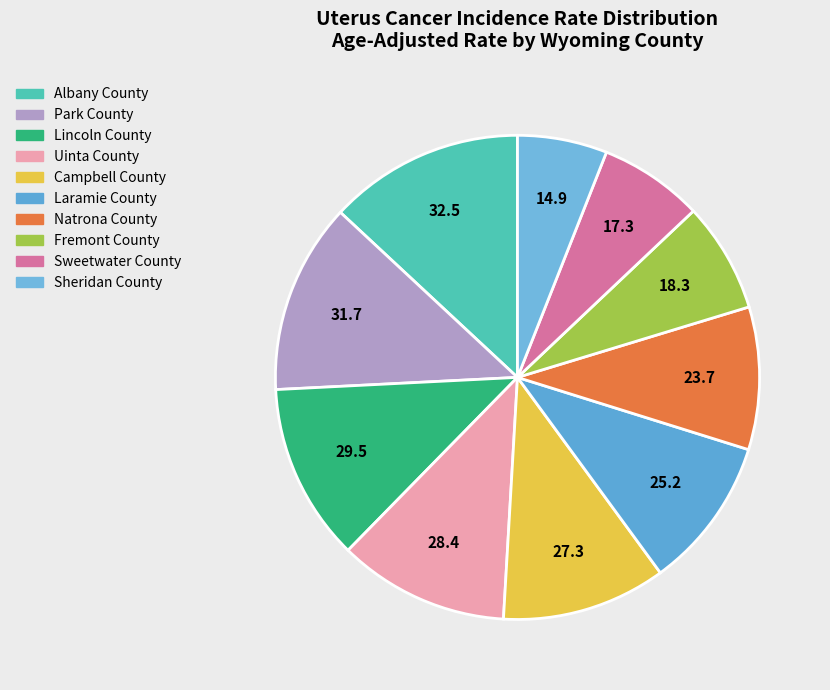

Do Sweetwater County and Laramie County together represent more than half of the pie?

No